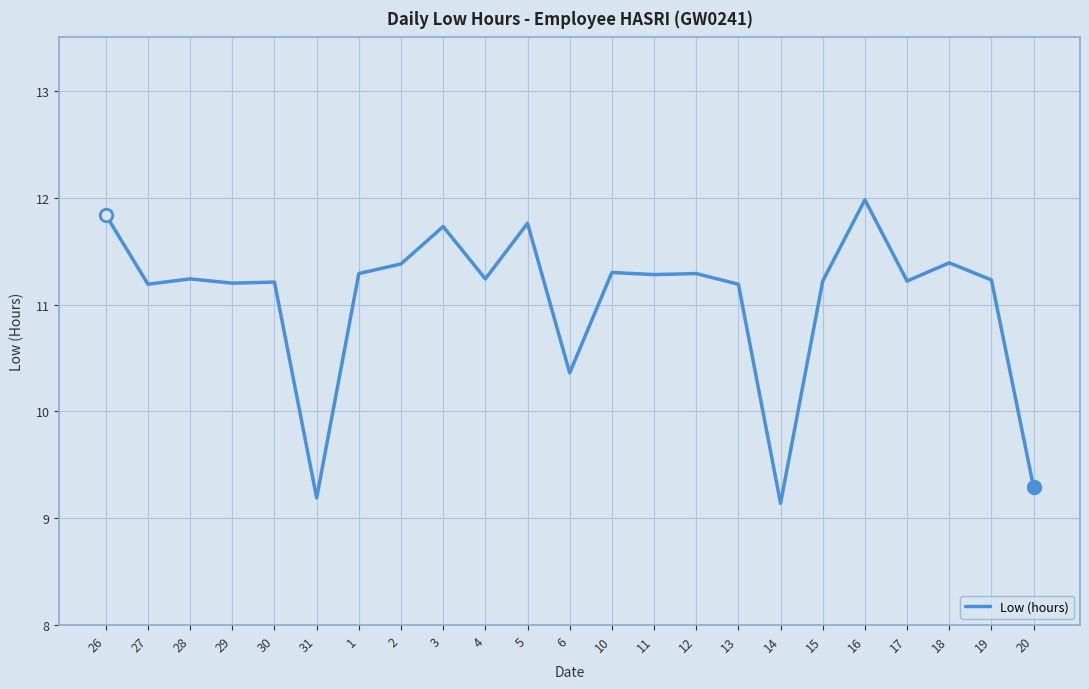

What is the average value?

11.1